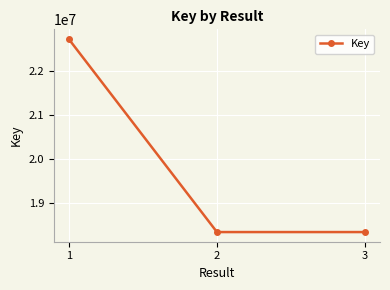

What is the greatest value displayed?

22725893